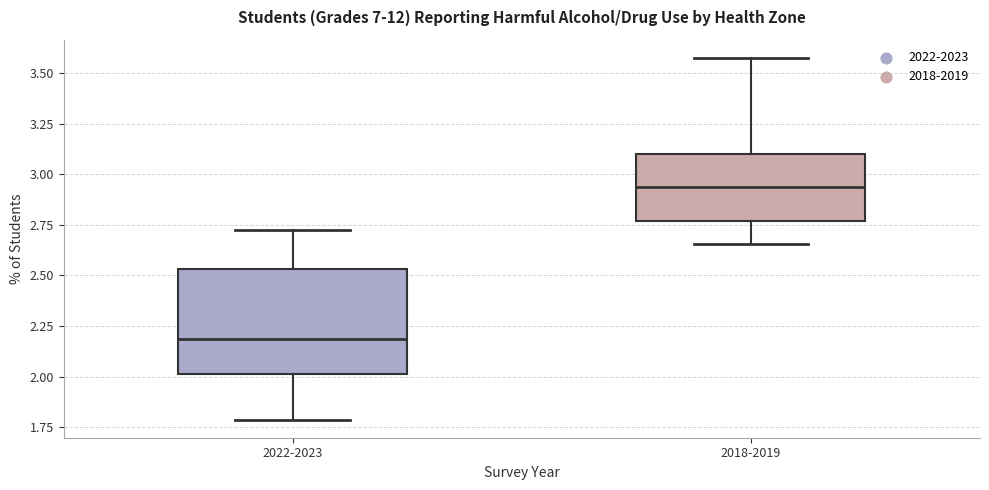

Comparing the boxes themselves (not the whiskers), which one is the tallest?

2022-2023